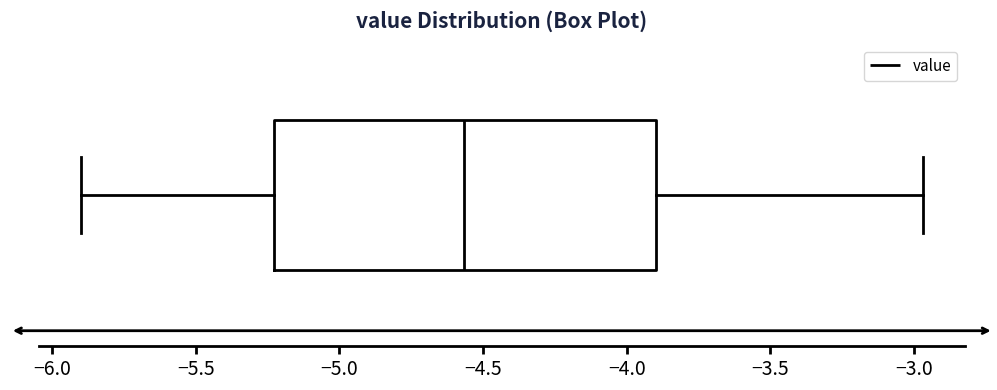

Transcribe this box plot: give where the median line is, the range the box spans, and where the two whiskers end, as read against the x-axis. The values are not printed on the chart, so give them approximately, as read against the axis.

median -4.55, box -5.25 to -3.90, whiskers -5.90 to -2.95